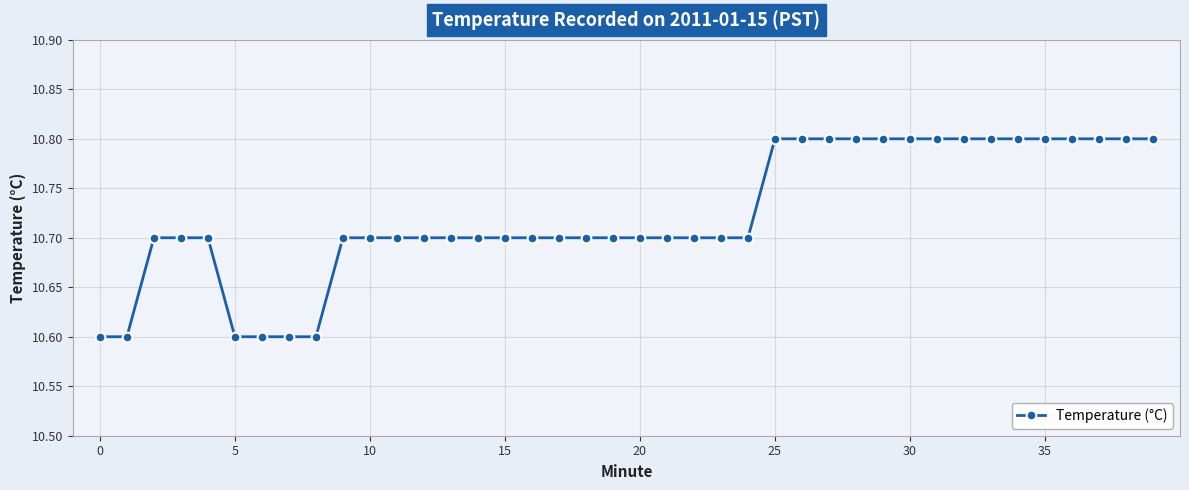

What is the value of the 4th point from the left?

10.7